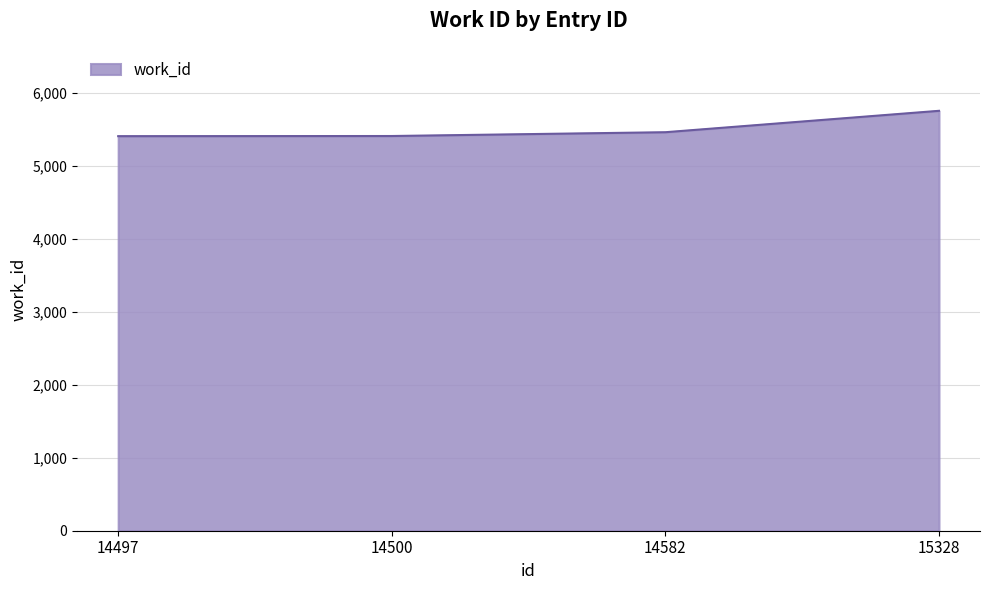

Approximately how many times larger is the value at 14497 compared to 14500?

1.0